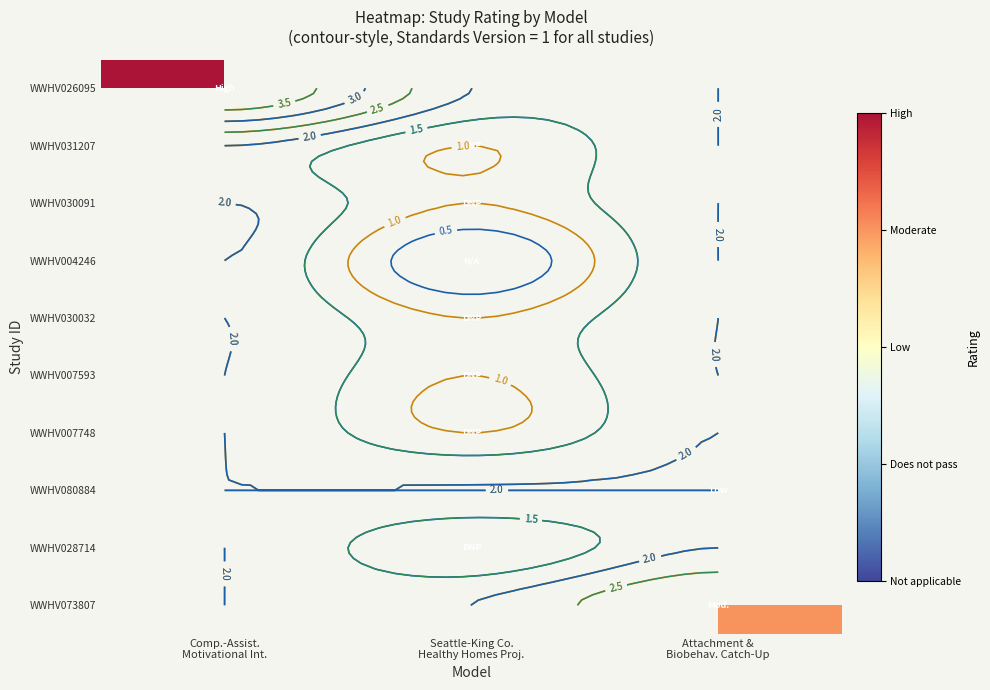

Is it true that WWHV007593 equals 0.6 at Seattle-King Co. Healthy Homes Proj.?

False